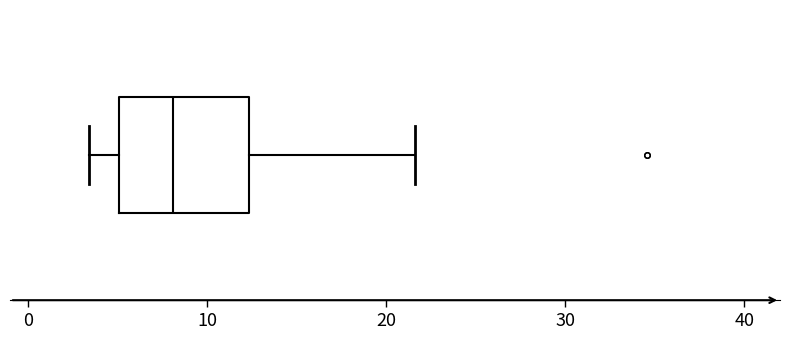

Read this box plot against the x-axis: the position of the median line, the range covered by the box, and the ends of both whiskers. The values are not printed on the chart, so give them approximately, as read against the axis.

median 8, box 5 to 12, whiskers 3 to 22